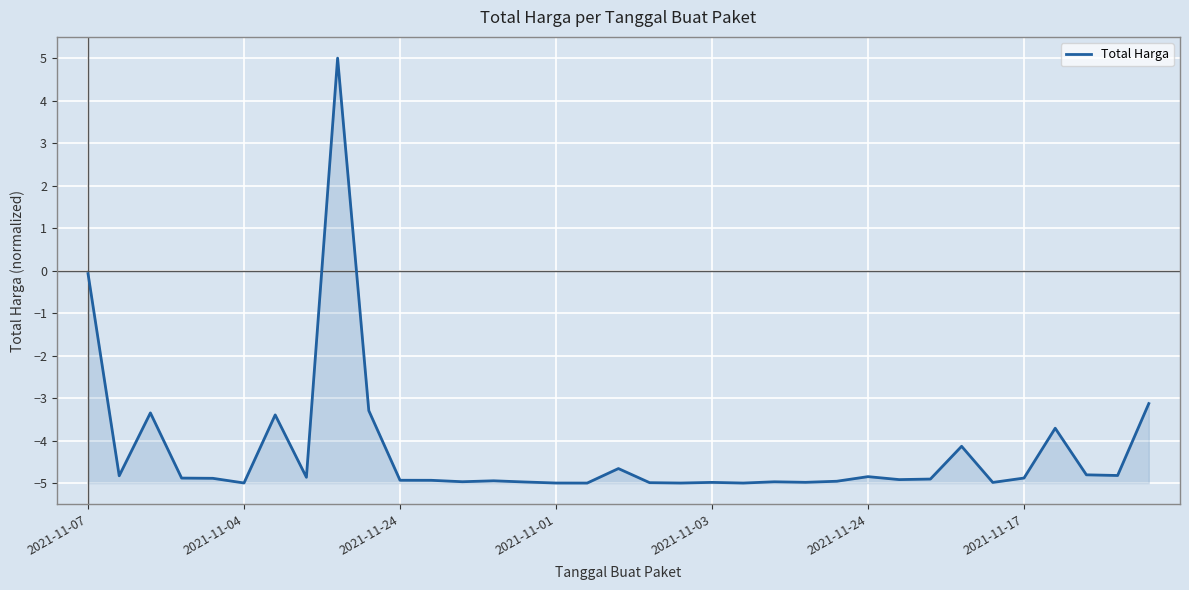

How many distinct data groups are displayed?

1